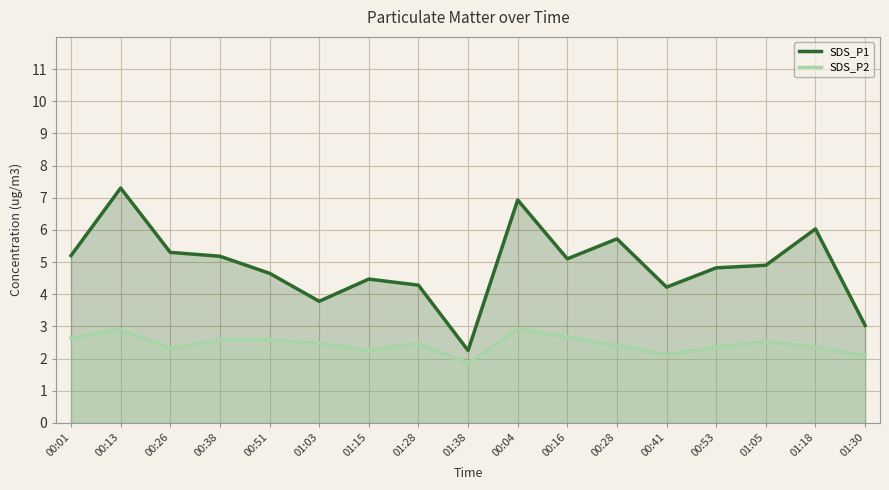

What is the sum of all SDS_P2 values?

41.5